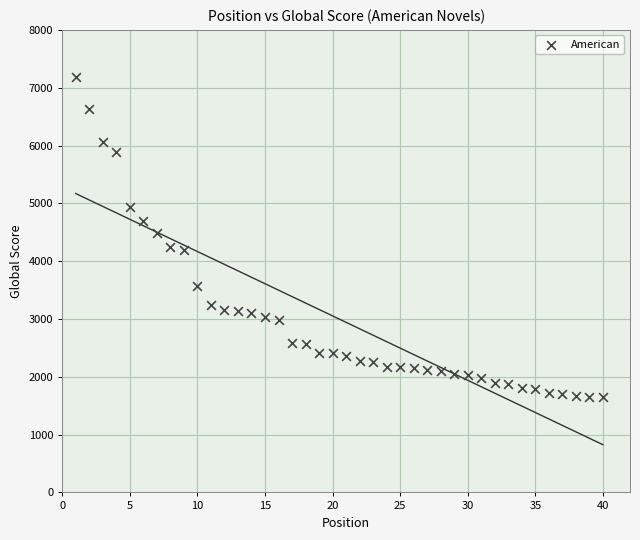

What is the range of Y values (max minus min)?

5546